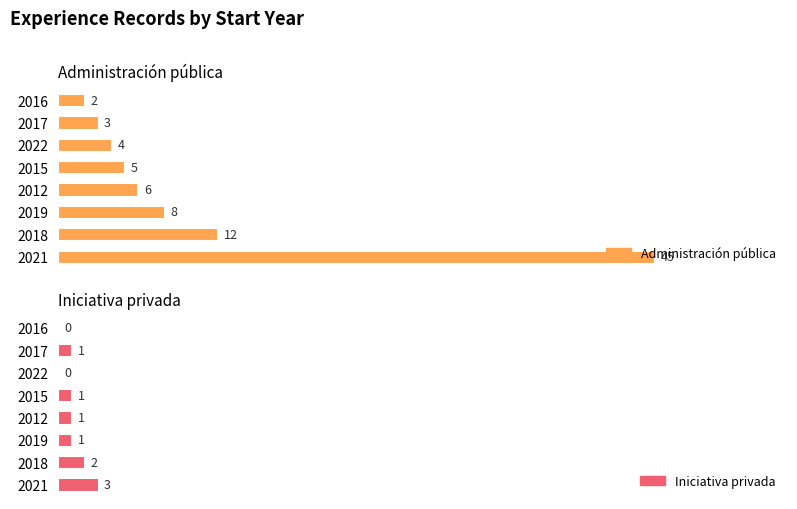

List the series in order of their peak value, highest first.

Administración pública, Iniciativa privada